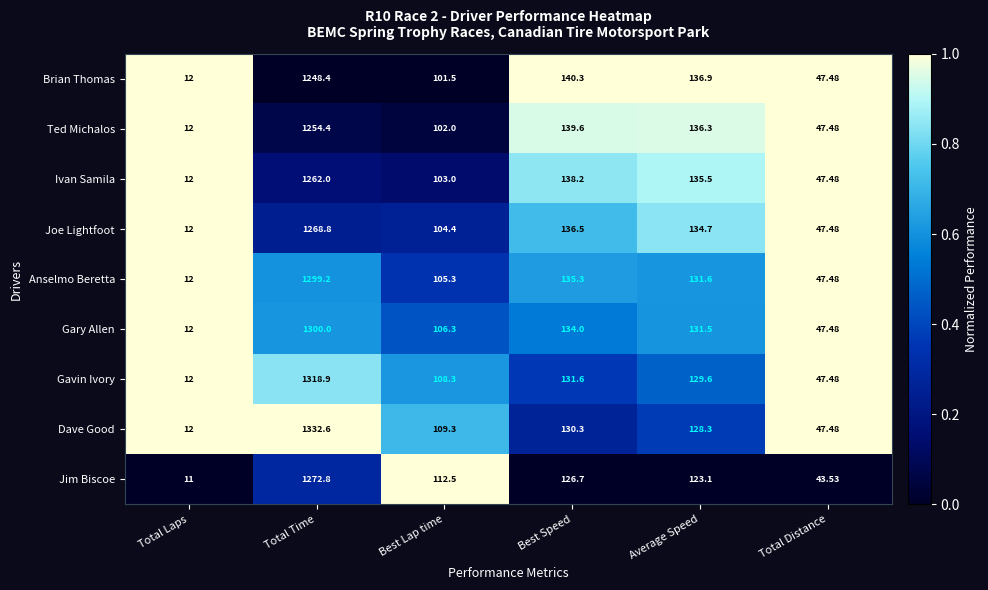

Which label corresponds to the largest value in the chart?

Total Time